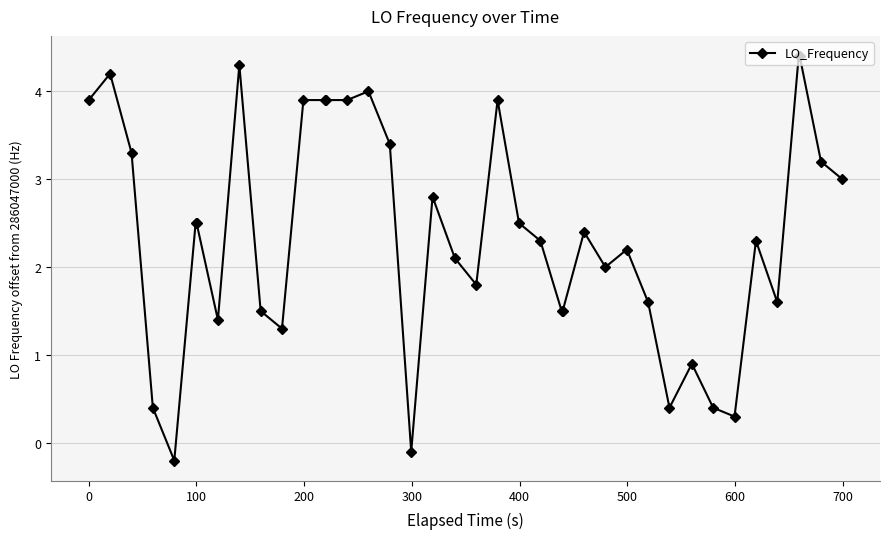

What is the difference between the second highest and minimum values?

4.6